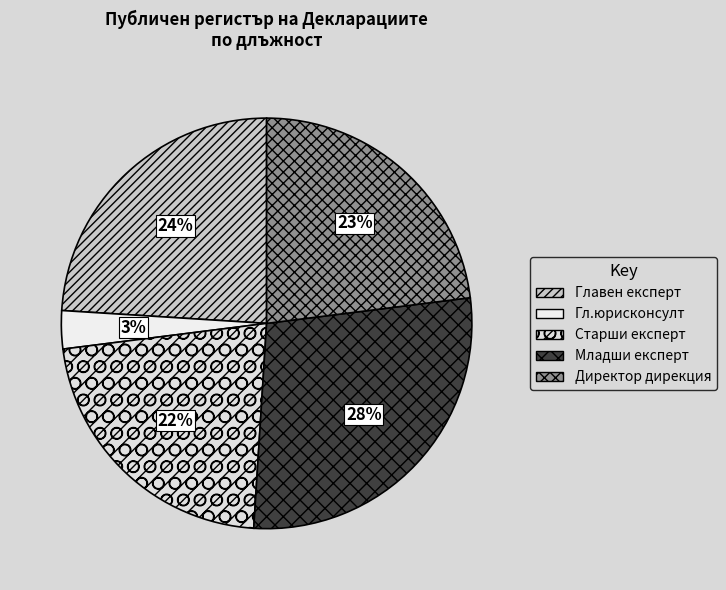

To the nearest percent, what percentage of the pie is Младши експерт?

28%